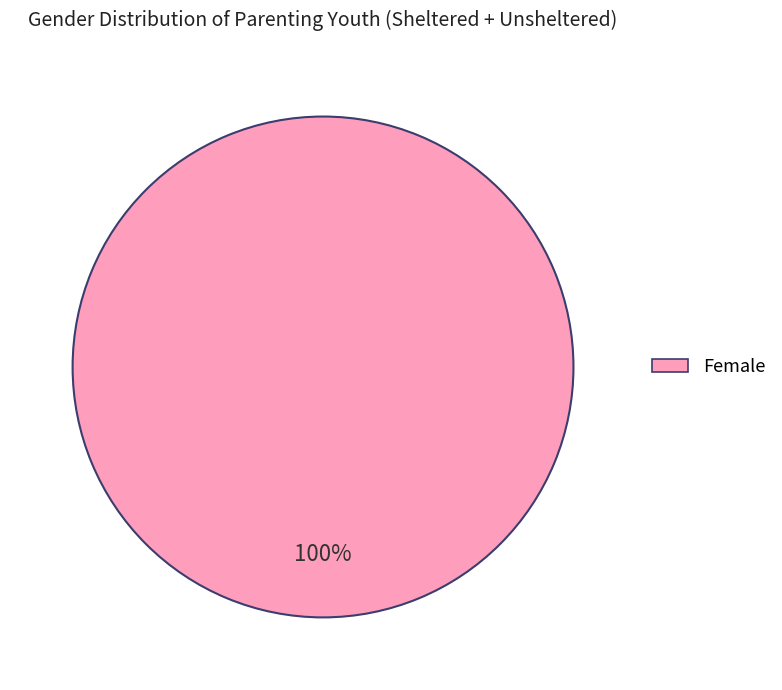

Is there a majority slice in this chart?

Yes